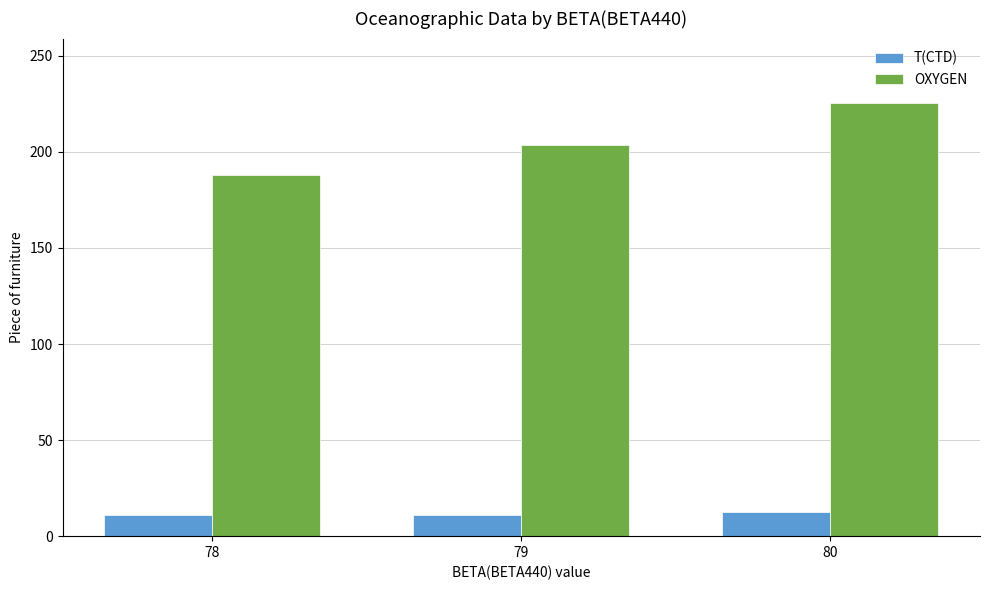

The OXYGEN series shows 188.1 at 78. True or false?

True